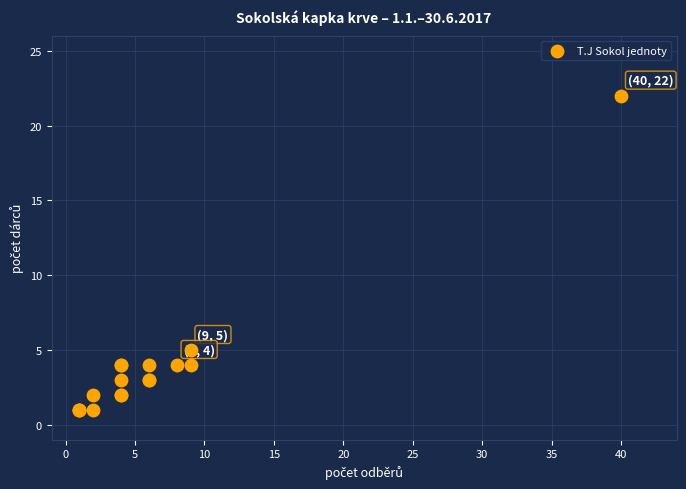

What Y value in the scatter plot is closest to 11?

5